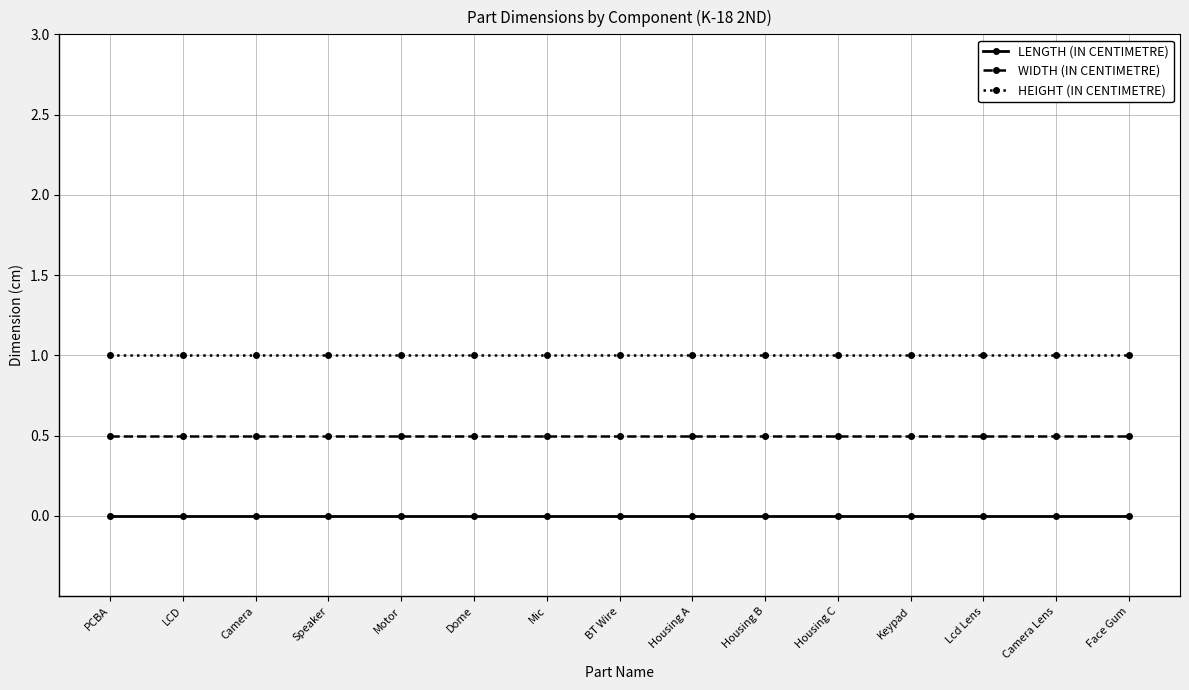

The value of WIDTH (IN CENTIMETRE) at Face Gum is 0.2. True or false?

False